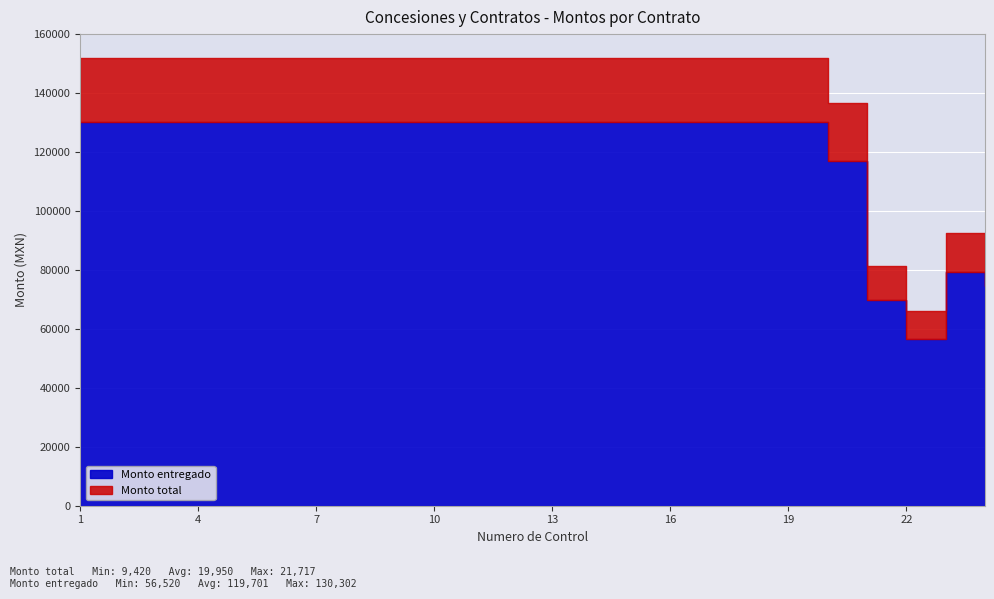

True or false: Monto entregado and Monto total intersect in this chart.

False